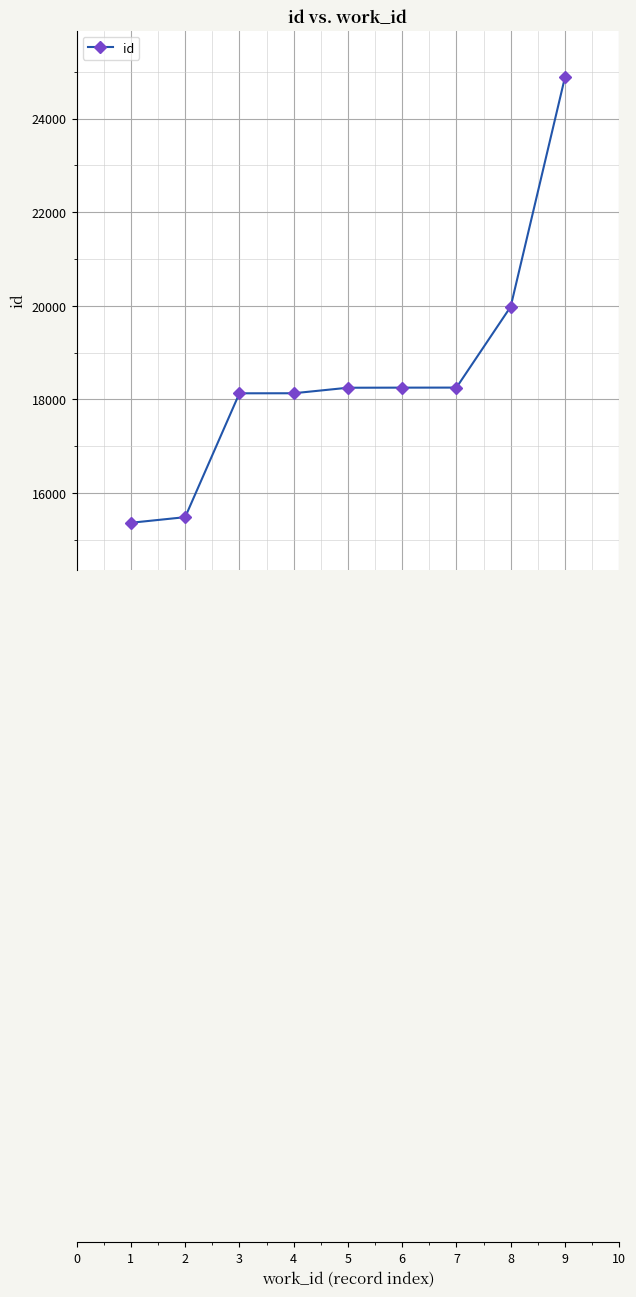

What is the ratio of the value at 2 to the value at 3?

0.9